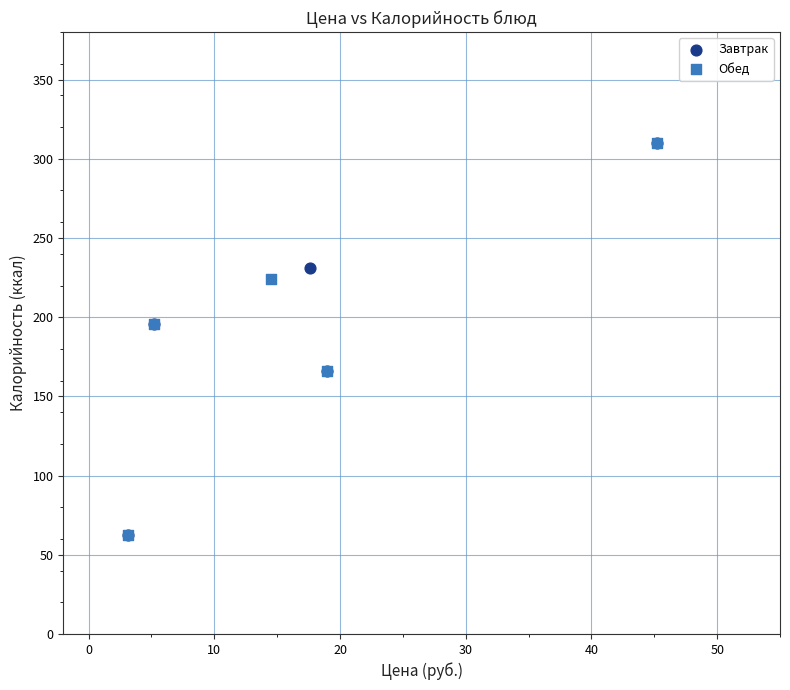

What are all the series names shown in the legend?

Завтрак, Обед